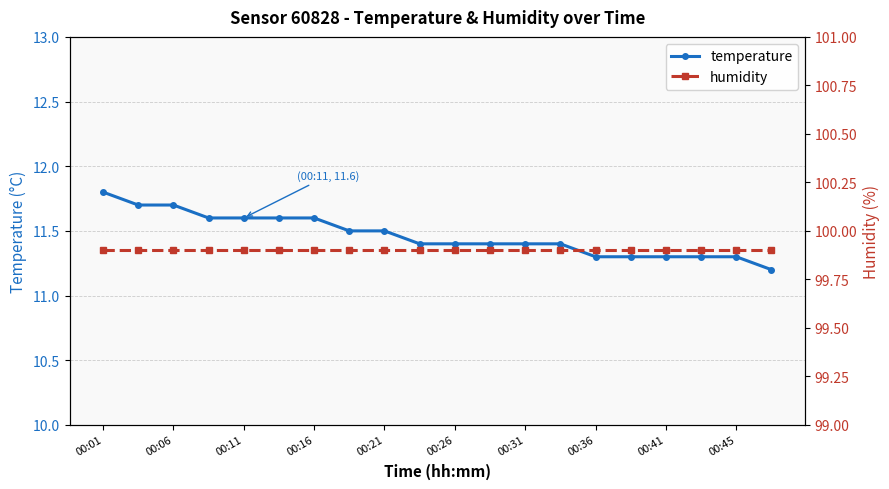

Is it true that temperature equals 4.1 at 00:31?

False